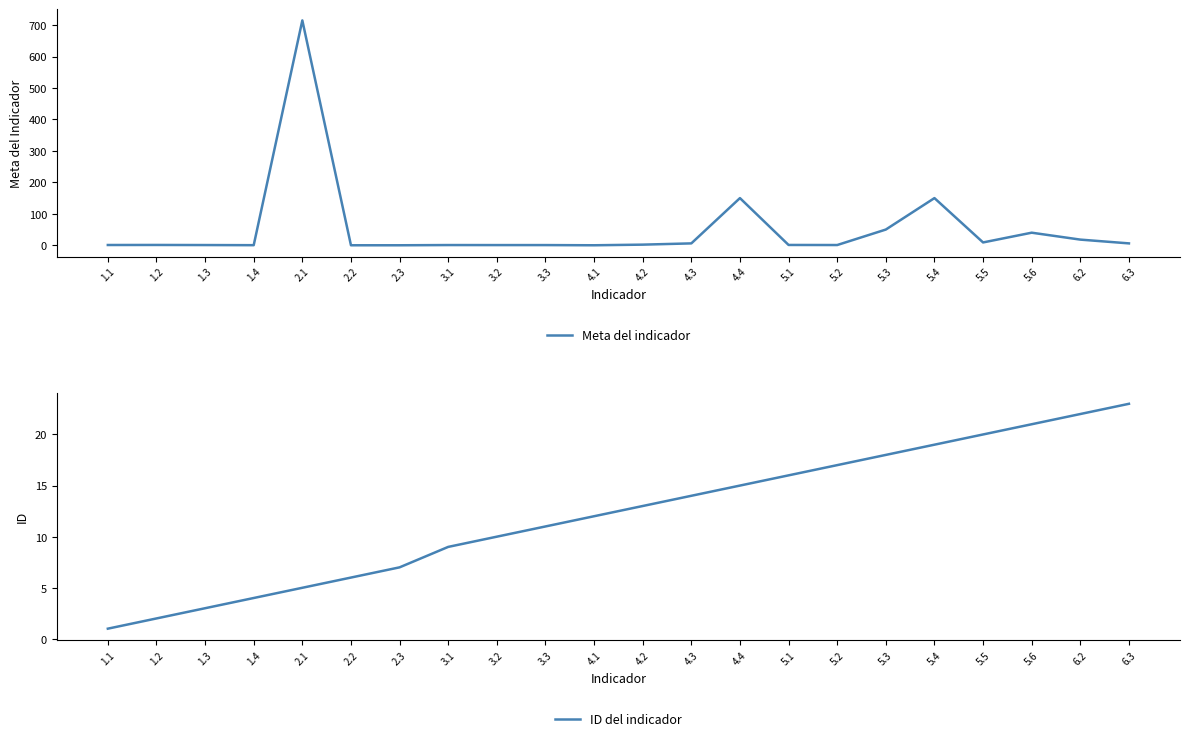

What is the total value across all series at 5.3?

68.0